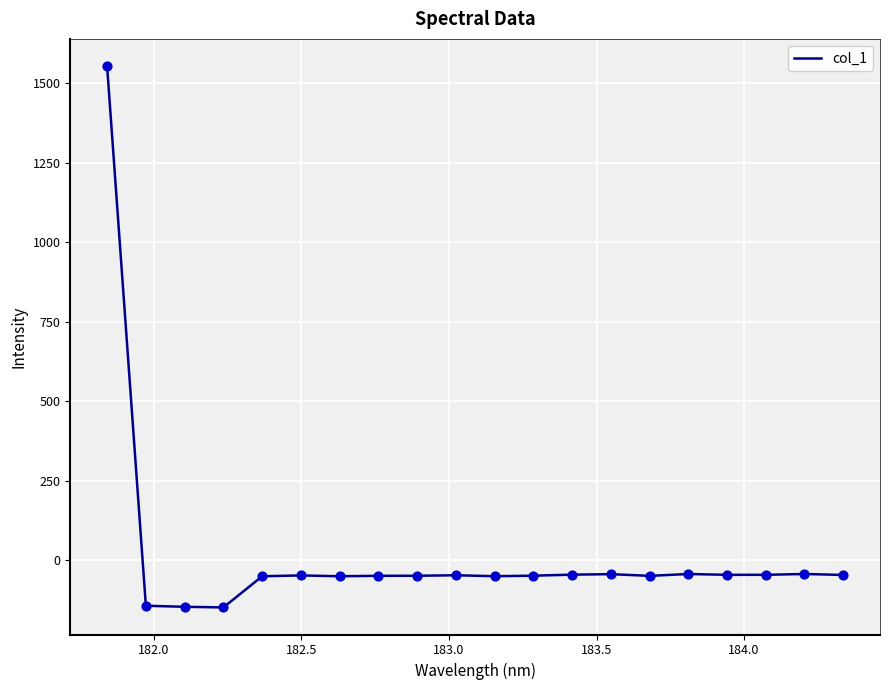

What is the difference between the maximum and minimum values?

1703.1